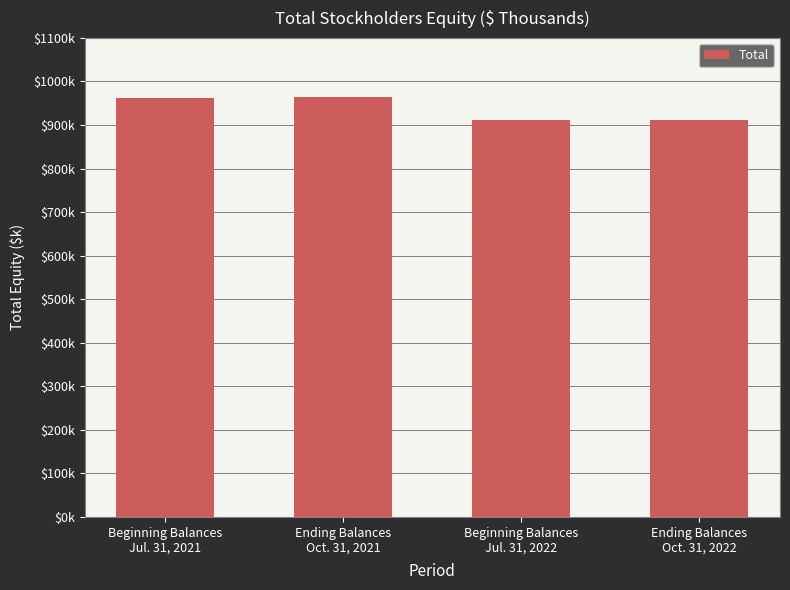

The value at Beginning Balances
Jul. 31, 2021 is 963028. True or false?

True